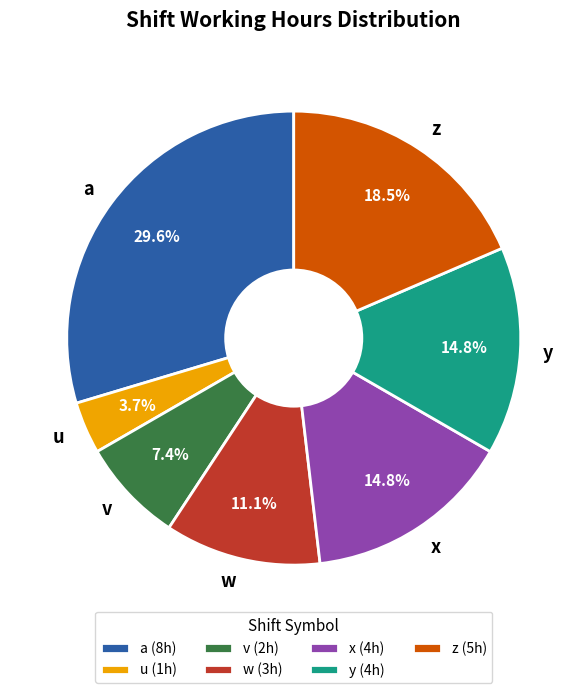

Count the number of slices in the pie.

7